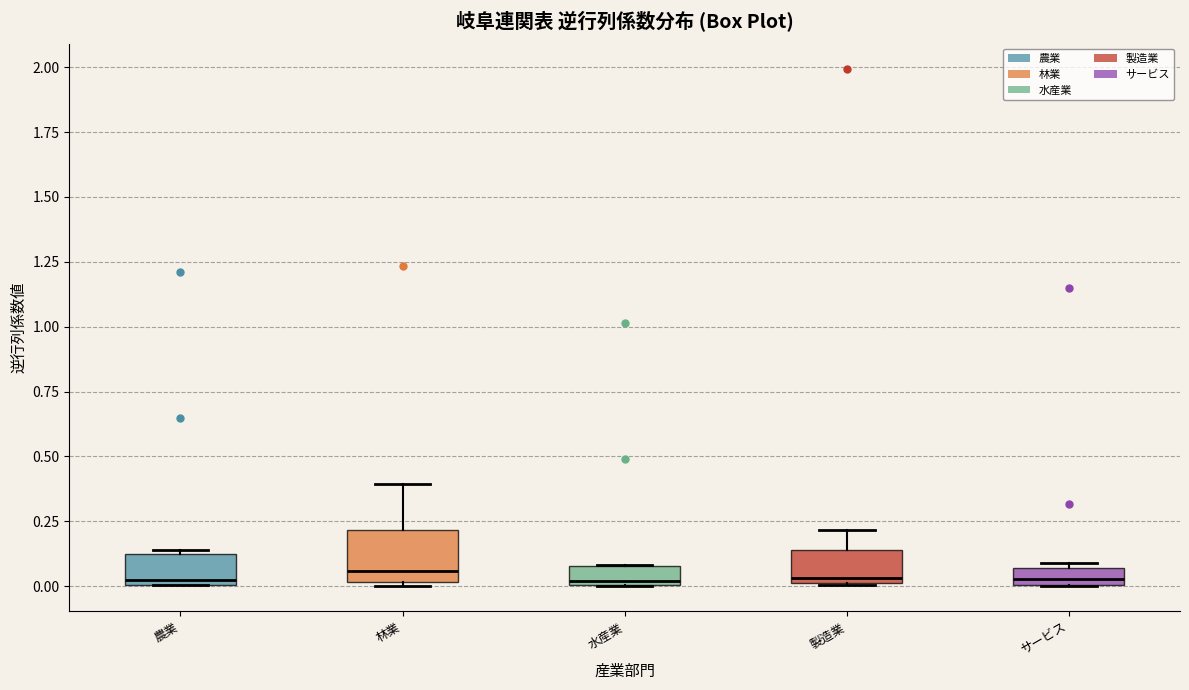

Which box is the tallest, from its lower edge to its upper edge?

林業